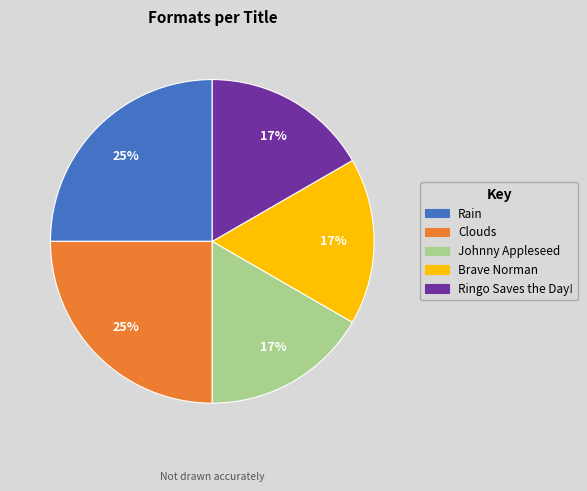

Is there any slice that represents more than half of the pie?

No